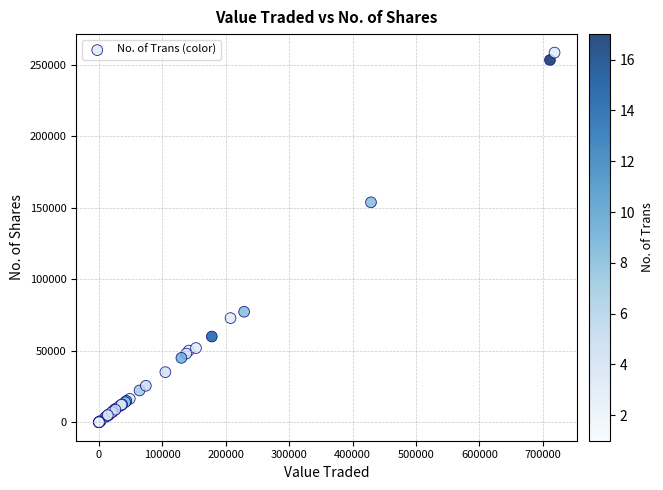

What Y value in the scatter plot is closest to 129205?

153741